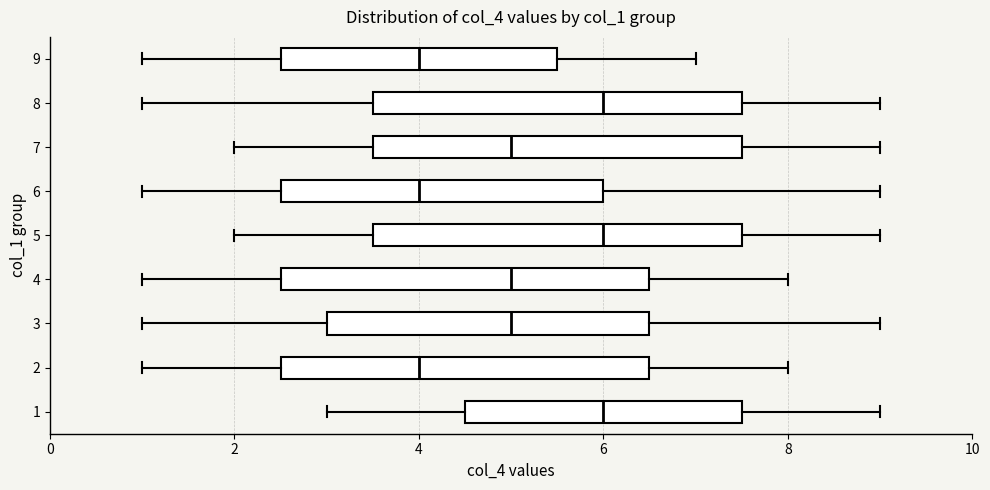

Reading bottom to top, read every box against the x-axis: the position of its median line, the range the box covers, and the ends of its whiskers. The values are not printed on the chart, so give them approximately, as read against the axis.

1: median 6.0, box 4.6 to 7.6, whiskers 3.0 to 9.0
2: median 4.0, box 2.6 to 6.6, whiskers 1.0 to 8.0
3: median 5.0, box 3.0 to 6.6, whiskers 1.0 to 9.0
4: median 5.0, box 2.6 to 6.6, whiskers 1.0 to 8.0
5: median 6.0, box 3.6 to 7.6, whiskers 2.0 to 9.0
6: median 4.0, box 2.6 to 6.0, whiskers 1.0 to 9.0
7: median 5.0, box 3.6 to 7.6, whiskers 2.0 to 9.0
8: median 6.0, box 3.6 to 7.6, whiskers 1.0 to 9.0
9: median 4.0, box 2.6 to 5.6, whiskers 1.0 to 7.0